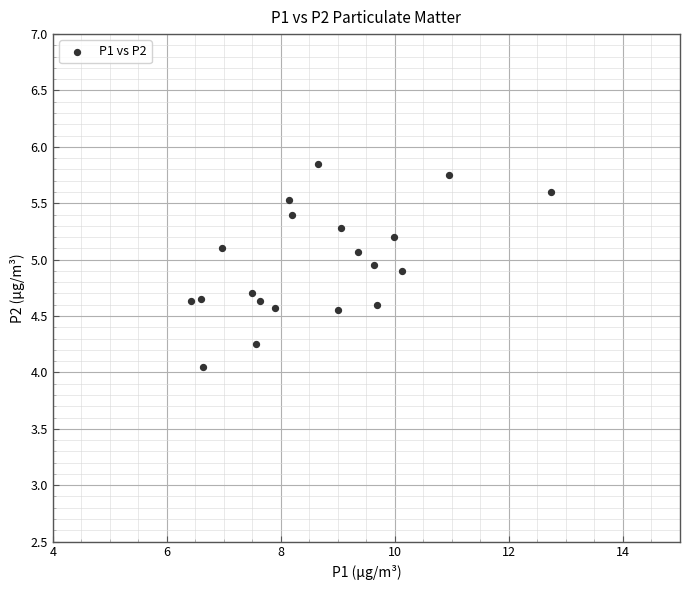

What is the range of X values (max minus min)?

6.3